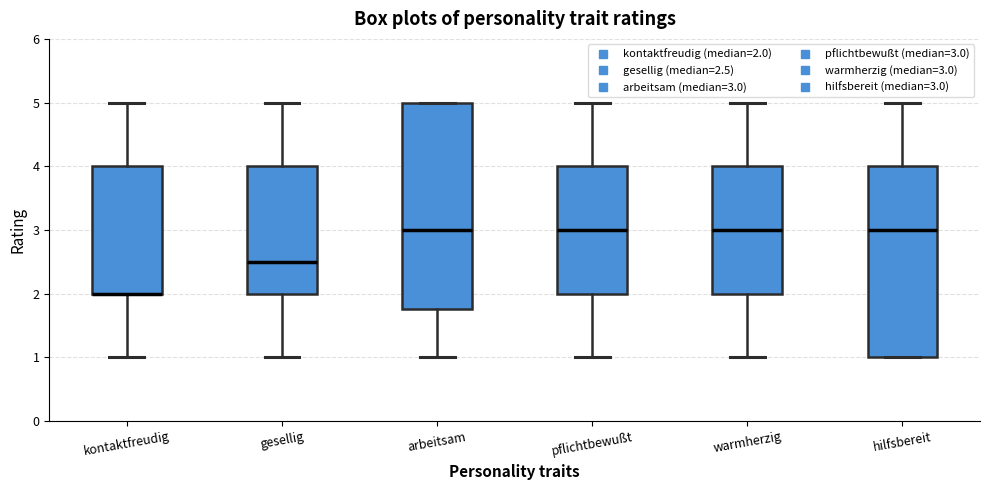

Which box is the tallest, from its lower edge to its upper edge?

arbeitsam